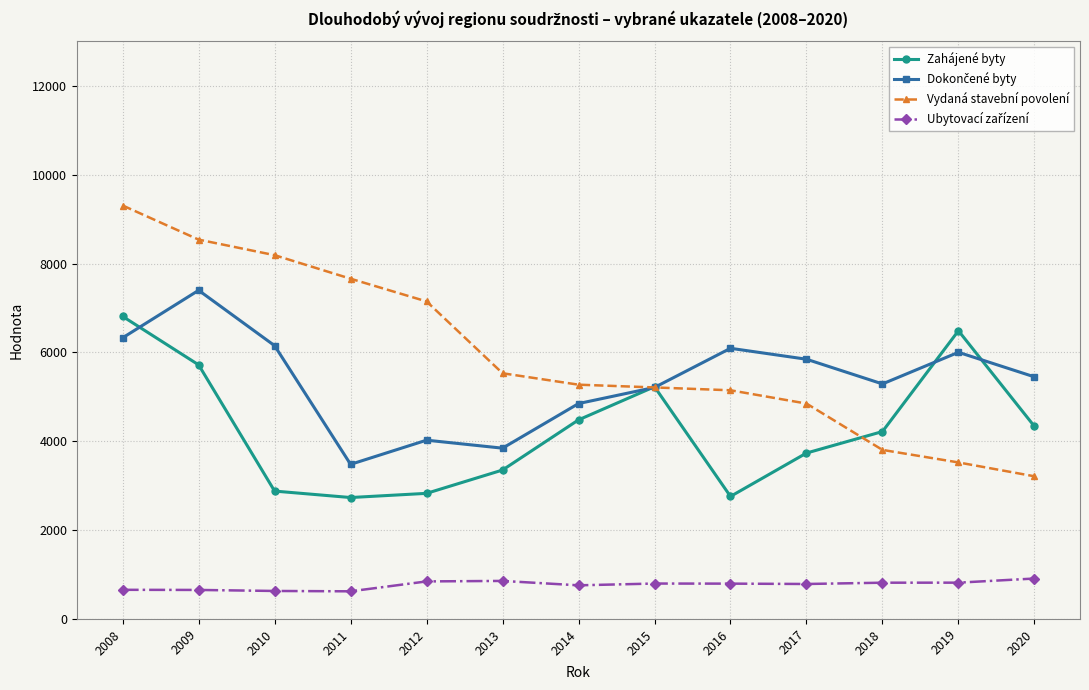

What is the value of the Vydaná stavební povolení point at the 8th from the left?

5211